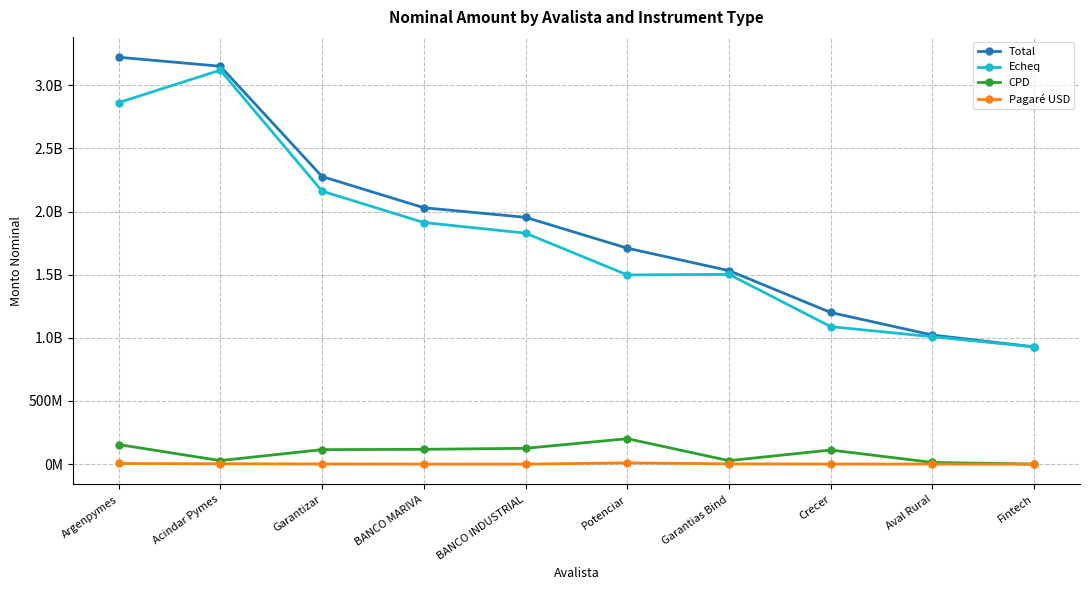

What position from the left is BANCO MARIVA?

4